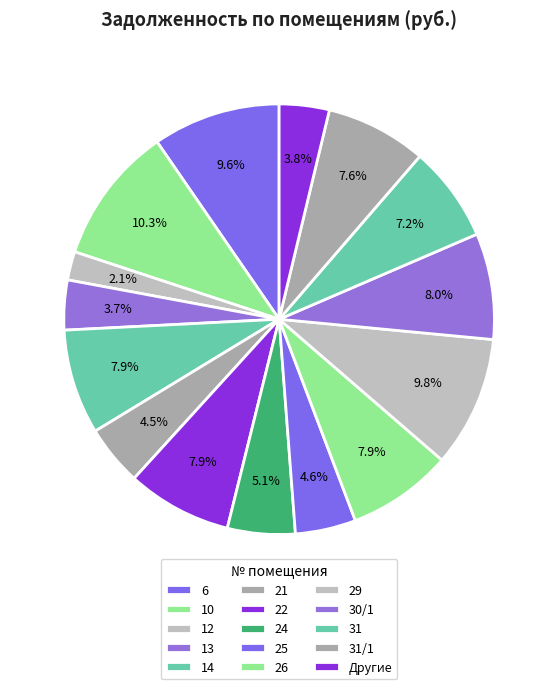

To the nearest percent, what portion does 31 represent?

7%